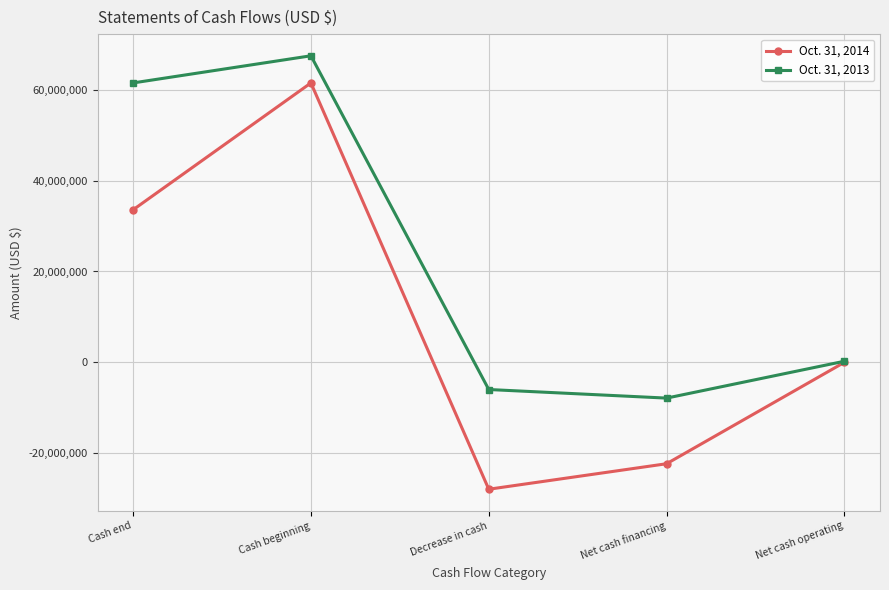

Rank the series by their maximum value, from lowest to highest.

Oct. 31, 2014, Oct. 31, 2013